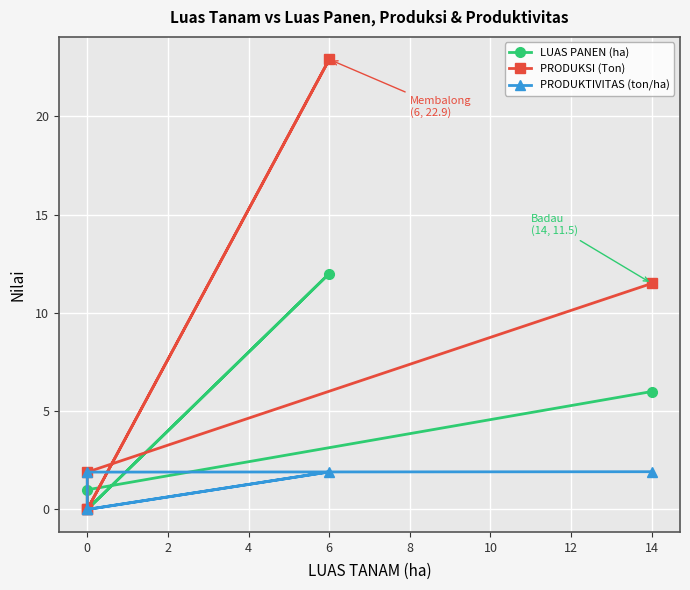

Which has a higher value, 2 or −2?

2